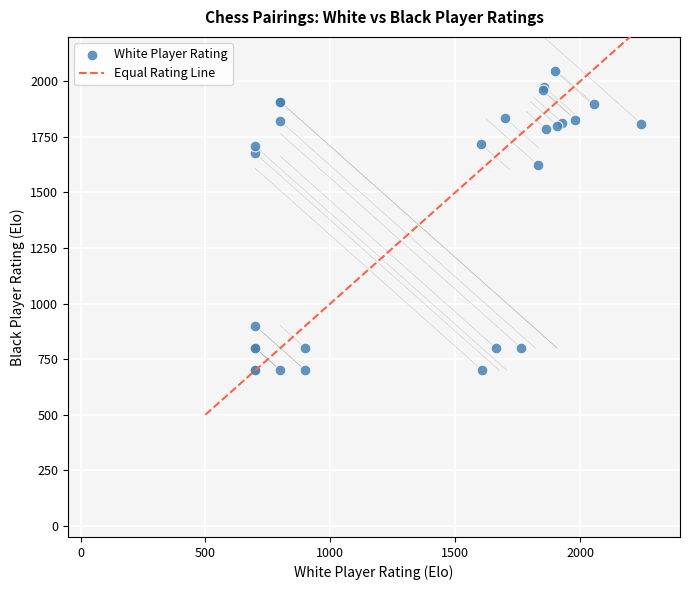

What Y value in the scatter plot is closest to 1373?

1623